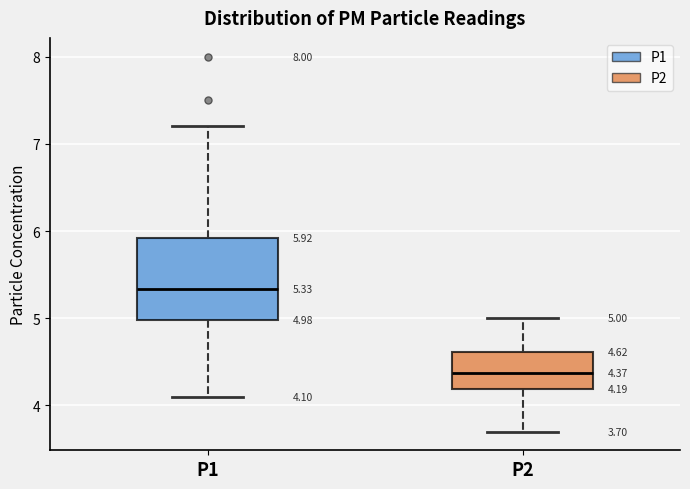

Comparing the boxes themselves (not the whiskers), which one is the tallest?

P1